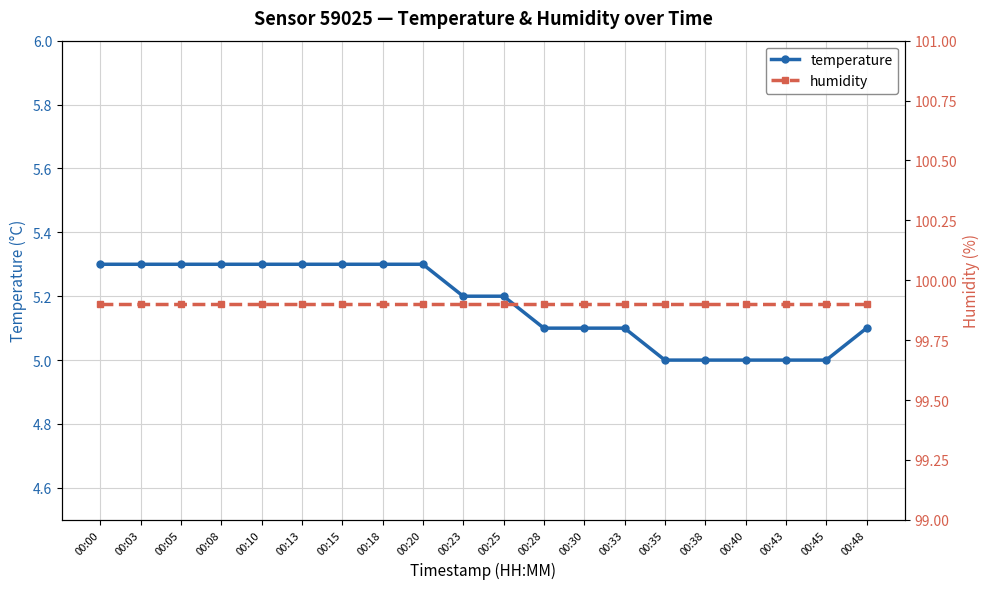

At 00:10, list the series in order from smallest to largest.

temperature, humidity